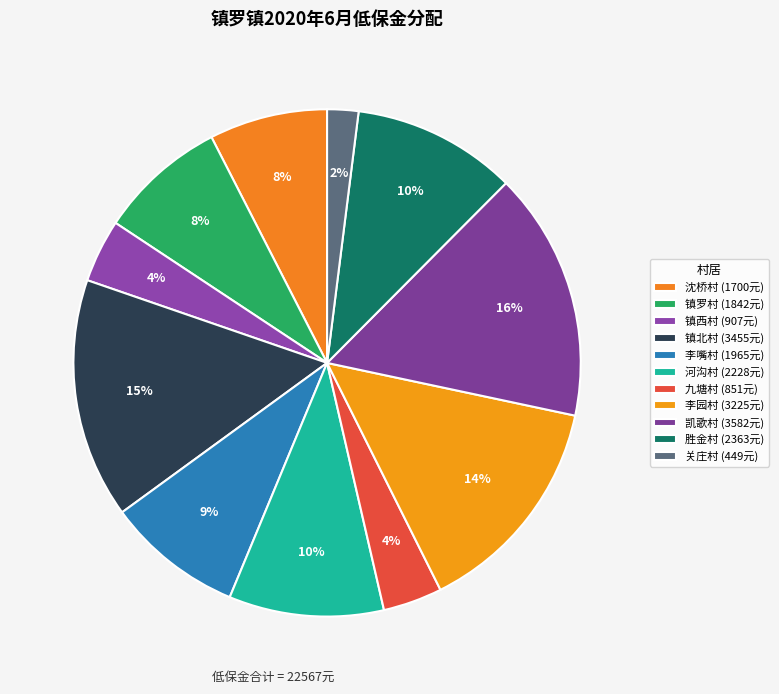

To the nearest percent, what is the difference between the largest and smallest slice percentages?

14%